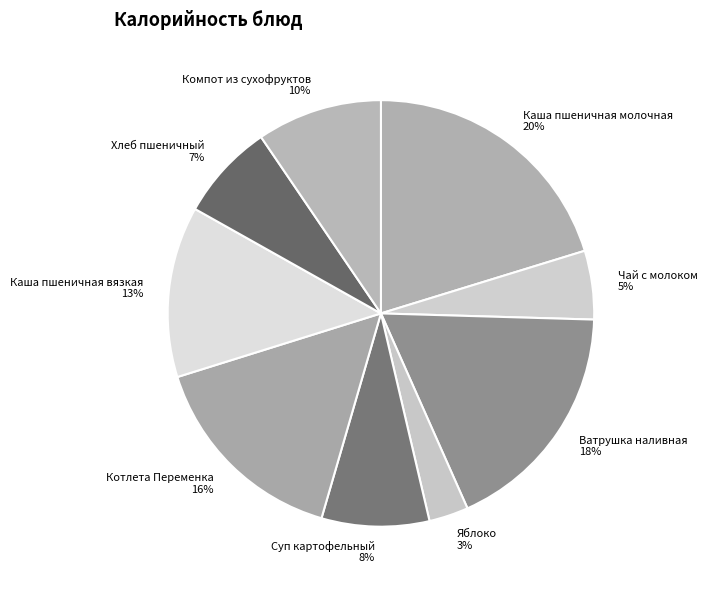

How many slices are in this pie chart?

9